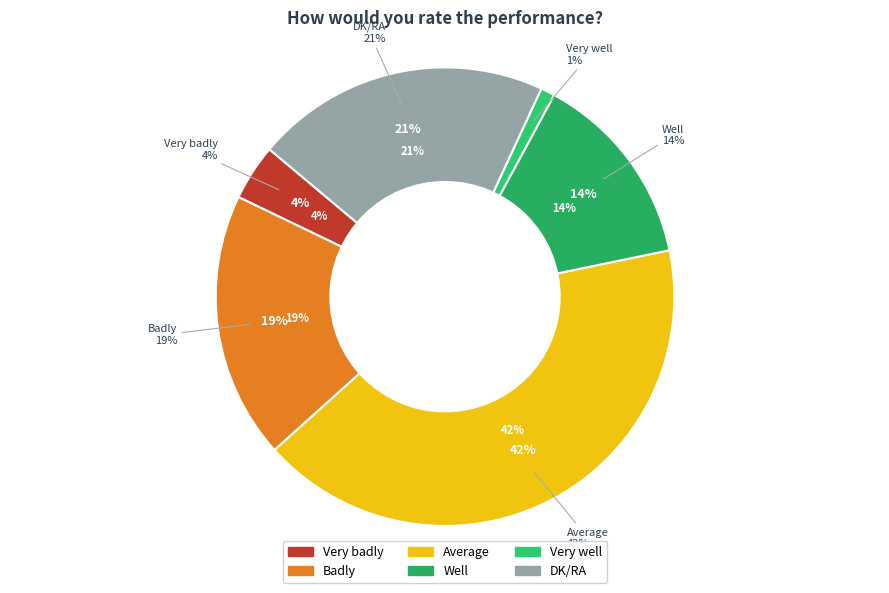

The Very badly slice represents 4% of the pie. True or false?

True